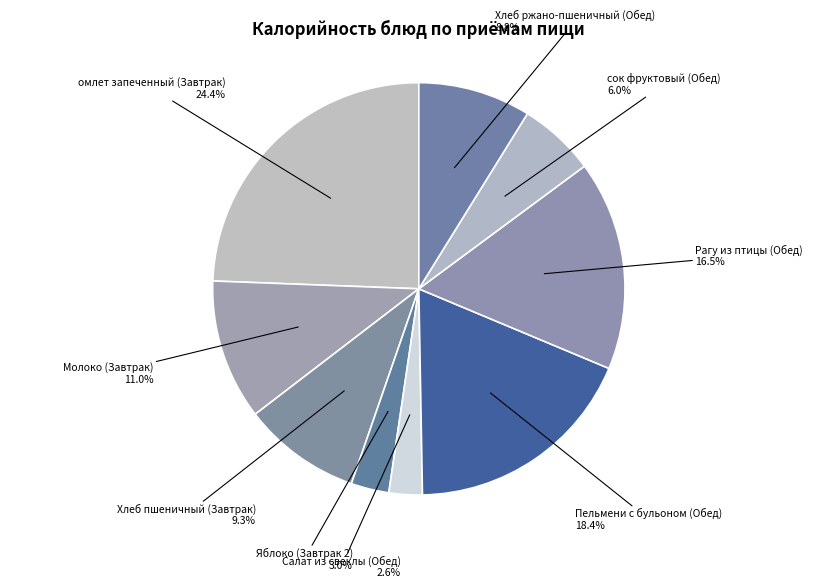

Is it true that омлет запеченный (Завтрак) is 39% of the pie?

False